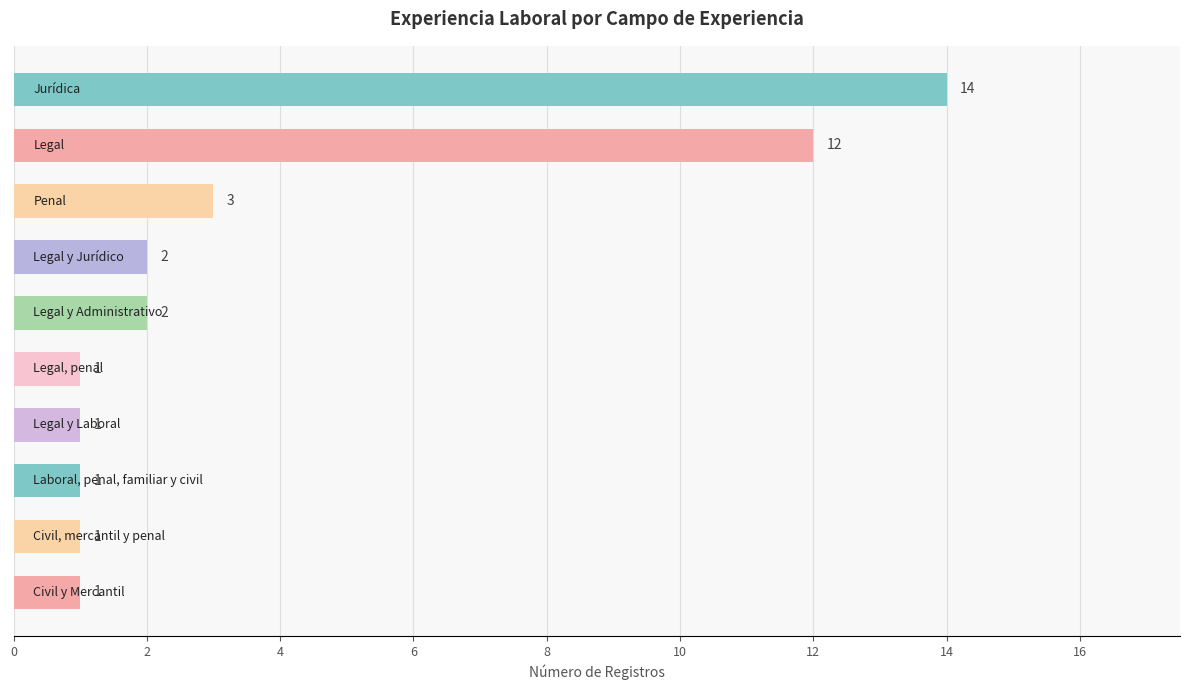

What is the difference between the maximum and minimum values?

13